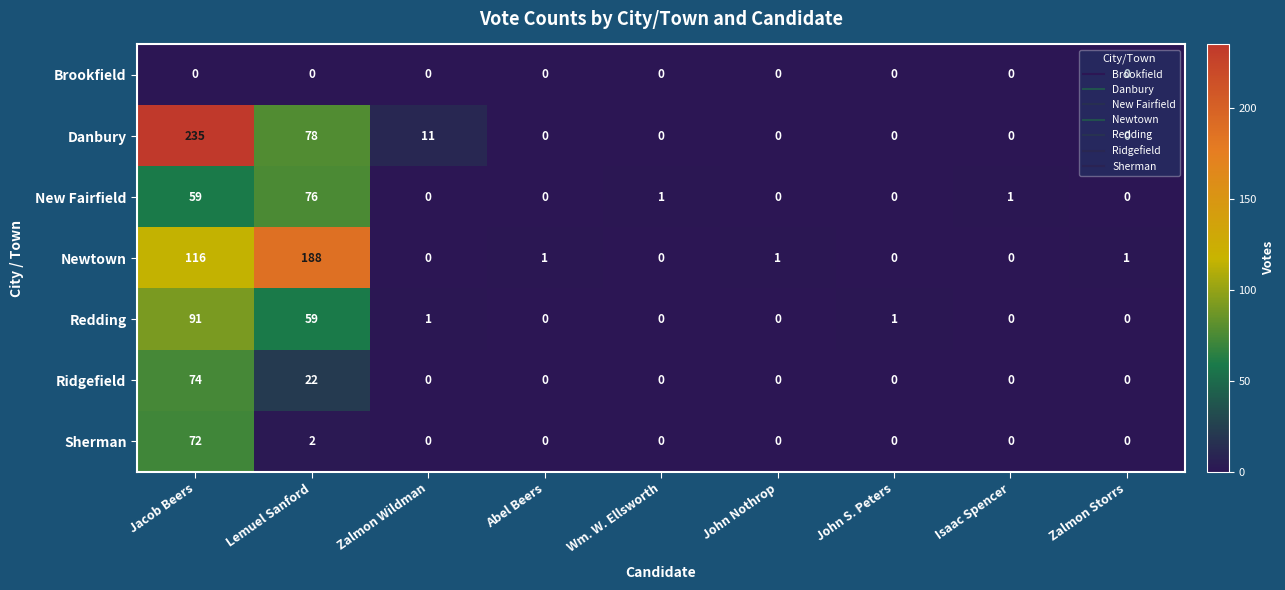

Which series has the largest range (max minus min)?

Danbury